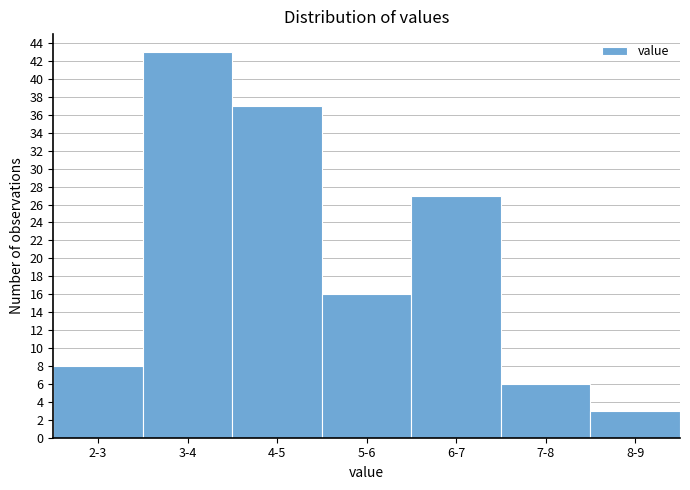

Reading right to left, what are all the values shown in this chart?

3	6	27	16	37	43	8